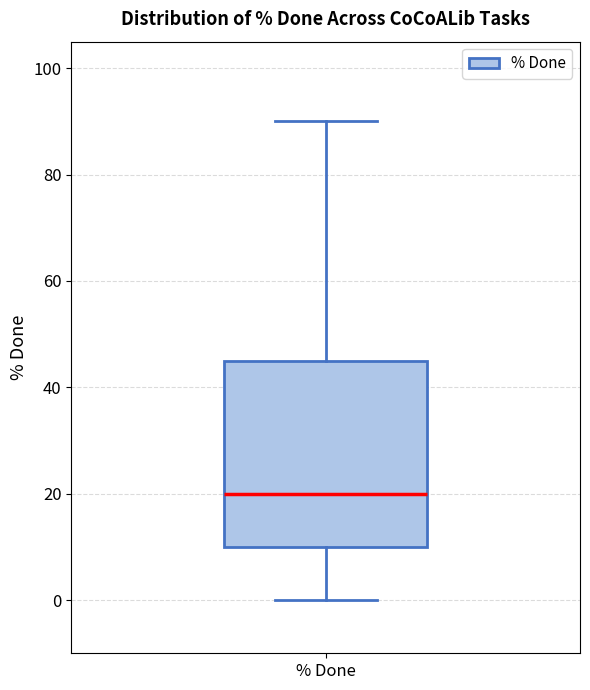

Read this box plot against the y-axis: the position of the median line, the range covered by the box, and the ends of both whiskers. The values are not printed on the chart, so give them approximately, as read against the axis.

median 20, box 10 to 46, whiskers 0 to 90